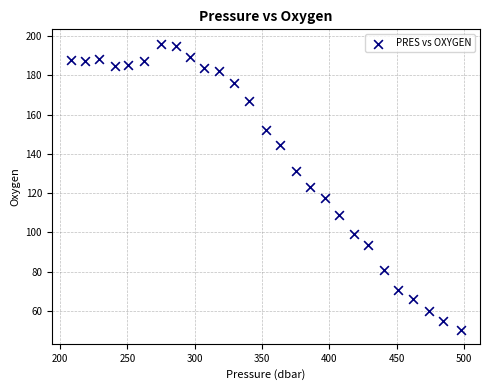

What is the range of Y values (max minus min)?

145.5